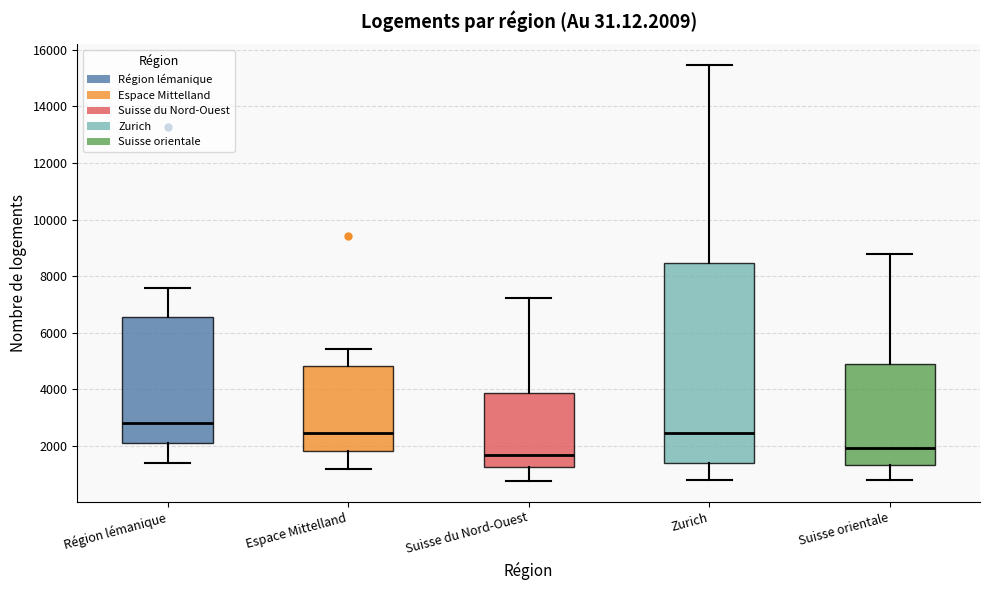

Reading left to right, read every box against the y-axis: the position of its median line, the range the box covers, and the ends of its whiskers. The values are not printed on the chart, so give them approximately, as read against the axis.

Région lémanique: median 2800, box 2200 to 6600, whiskers 1400 to 7600
Espace Mittelland: median 2400, box 1800 to 4800, whiskers 1200 to 5400
Suisse du Nord-Ouest: median 1600, box 1200 to 3800, whiskers 800 to 7200
Zurich: median 2400, box 1400 to 8400, whiskers 800 to 15400
Suisse orientale: median 2000, box 1400 to 4800, whiskers 800 to 8800